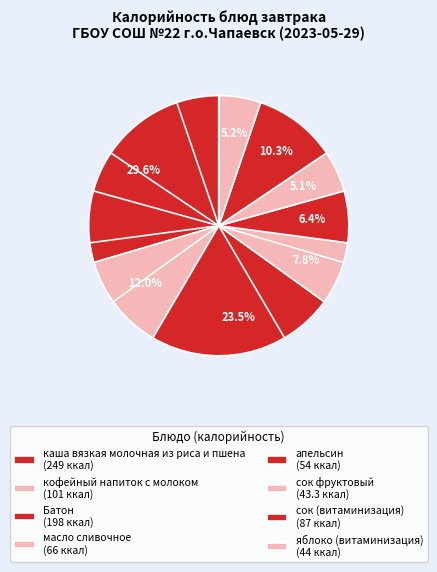

What percentage is the сок (витаминизация) slice, to the nearest percent?

10%